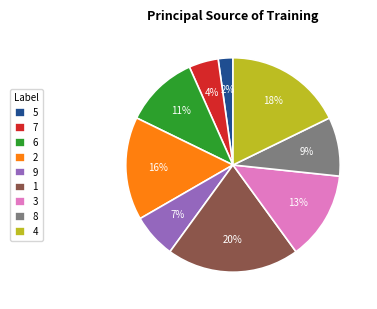

Which slice is the largest?

1